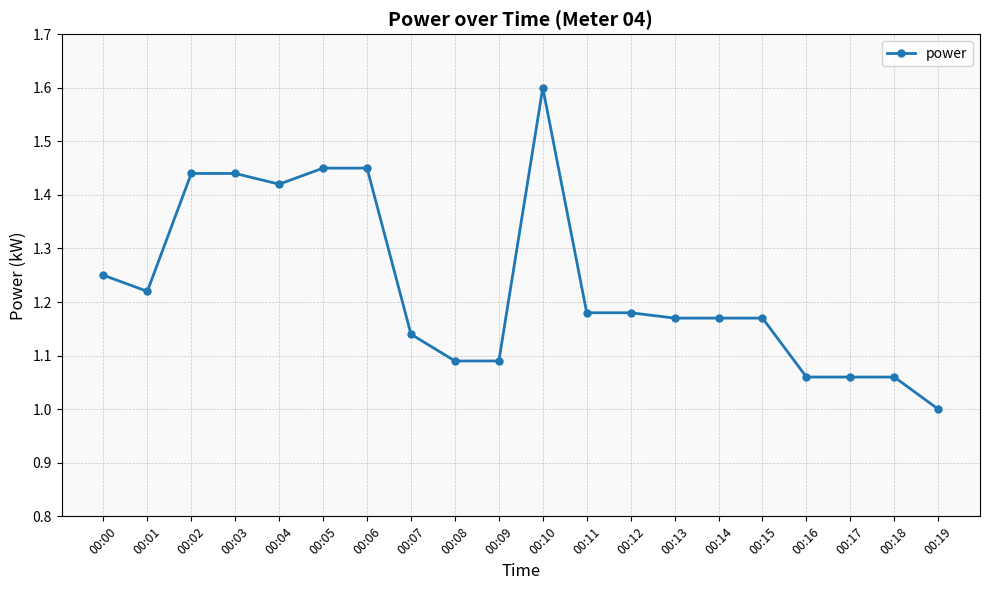

What is the difference between the maximum and minimum values?

0.6